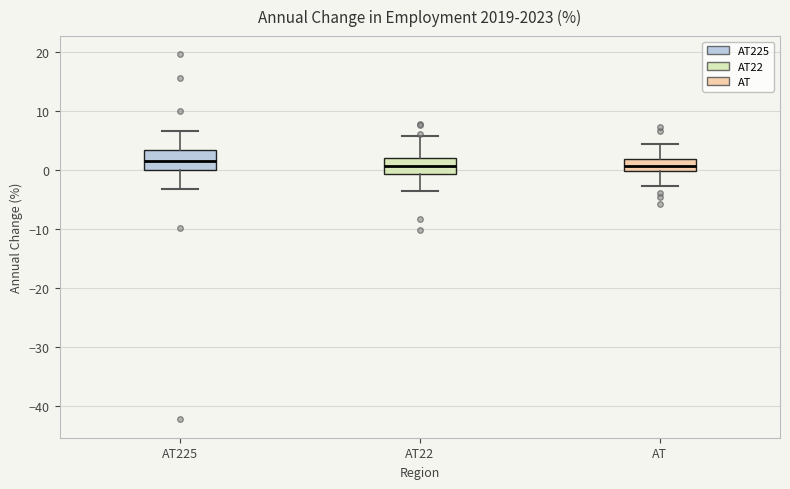

Reading left to right, transcribe this box plot: for each box, give where its median line is, the range the box spans, and where its two whiskers end, as read against the y-axis. The values are not printed on the chart, so give them approximately, as read against the axis.

AT225: median 1, box 0 to 3, whiskers -3 to 7
AT22: median 1, box -1 to 2, whiskers -3 to 6
AT: median 1, box 0 to 2, whiskers -3 to 4